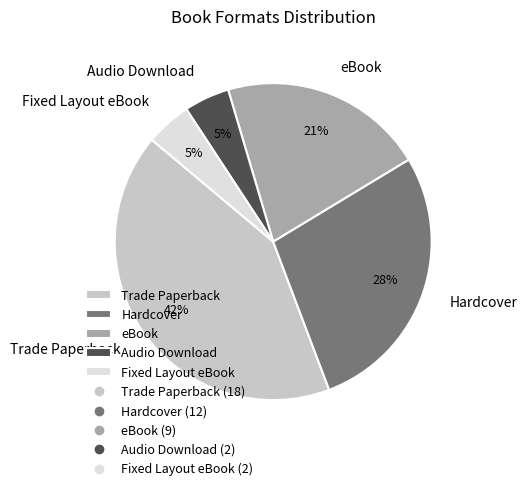

Which category has the biggest portion of the pie?

Trade Paperback